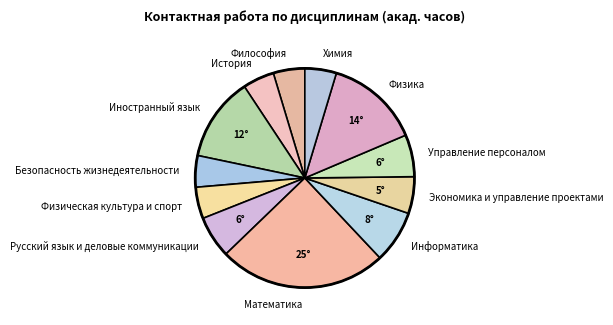

Approximately how many times larger is the value at Философия compared to Безопасность жизнедеятельности?

1.0